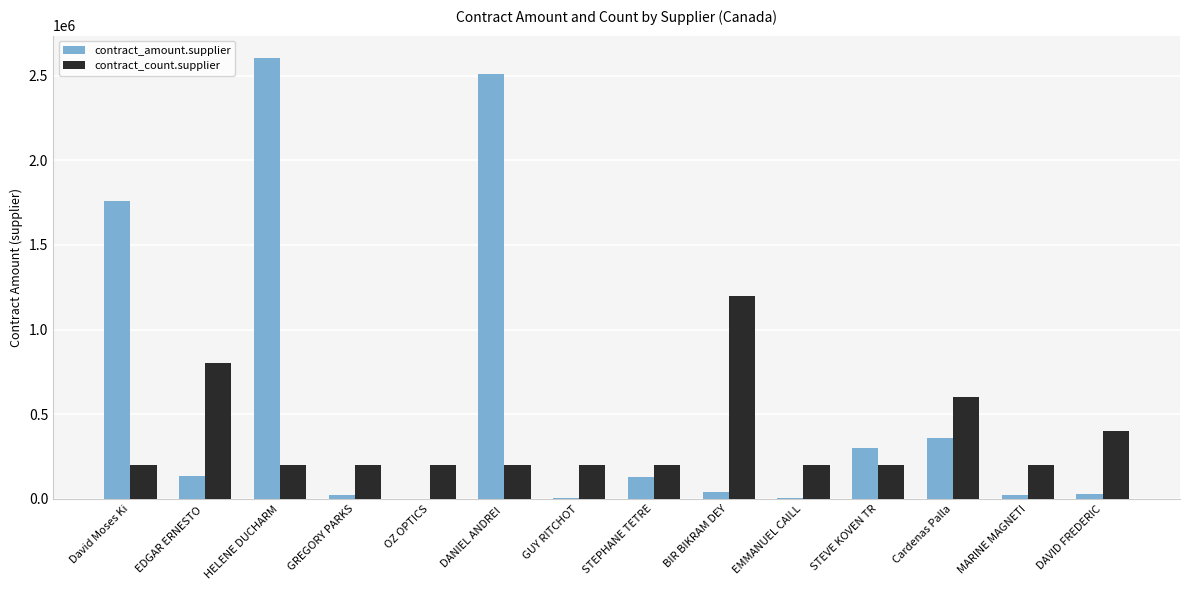

Where is contract_amount.supplier nearest to the value 1303365?

David Moses Ki